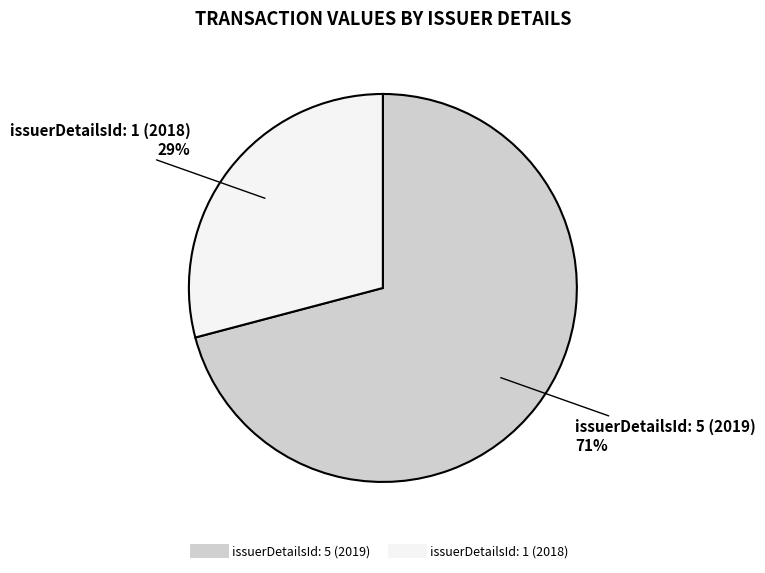

What percentage is the issuerDetailsId: 1 (2018) slice, to the nearest percent?

29%